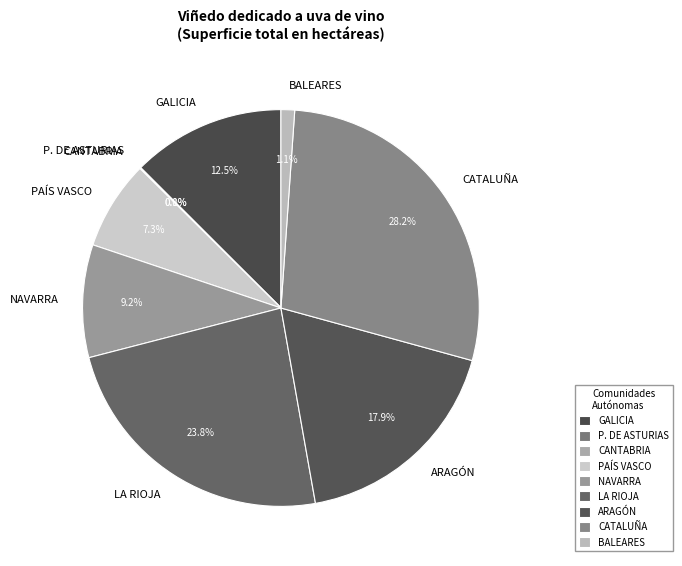

Which has a higher value, NAVARRA or PAÍS VASCO?

NAVARRA